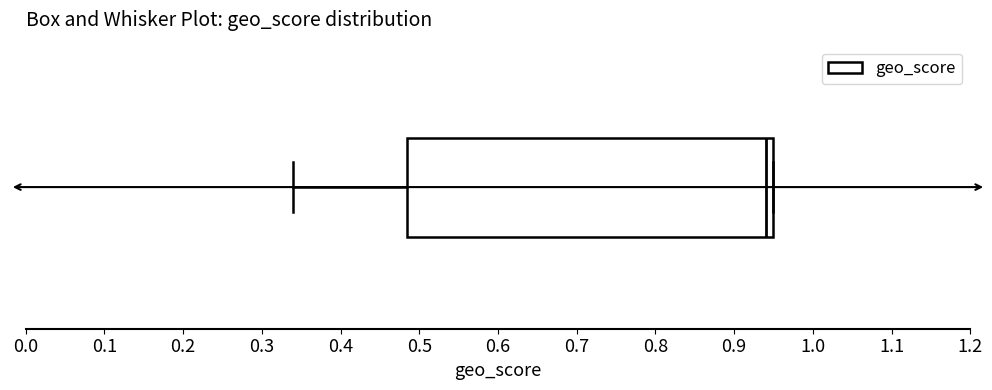

Where is the right edge of the box on the x-axis? The values are not printed on the chart, so give them approximately, as read against the axis.

0.95